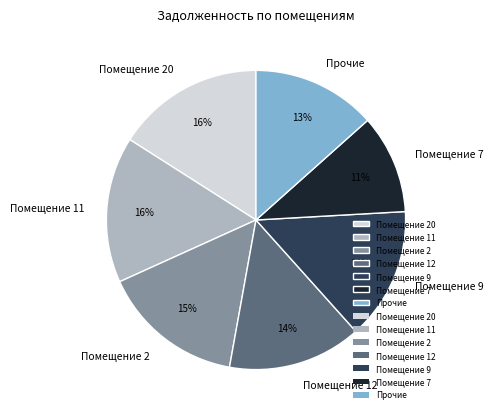

Which has a higher value, Помещение 20 or Помещение 12?

Помещение 20